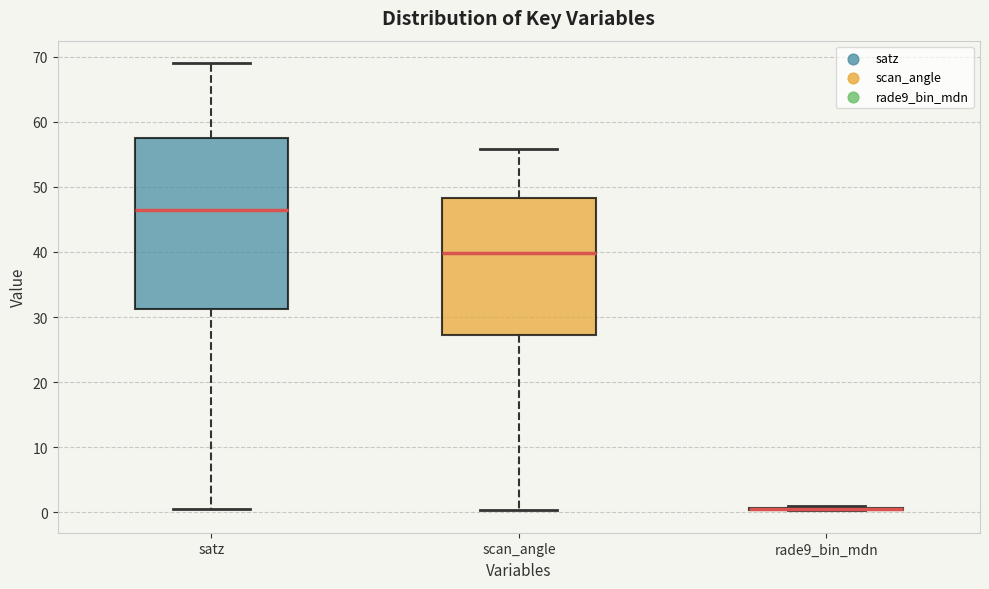

Comparing the boxes themselves (not the whiskers), which one is the tallest?

satz